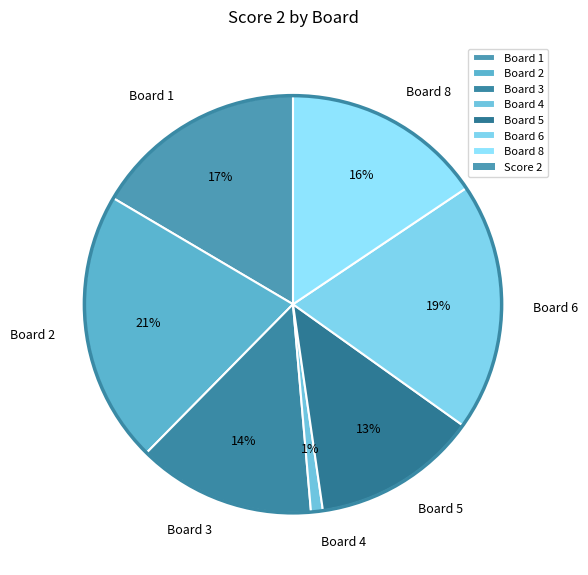

To the nearest percent, what is the average slice percentage?

14%